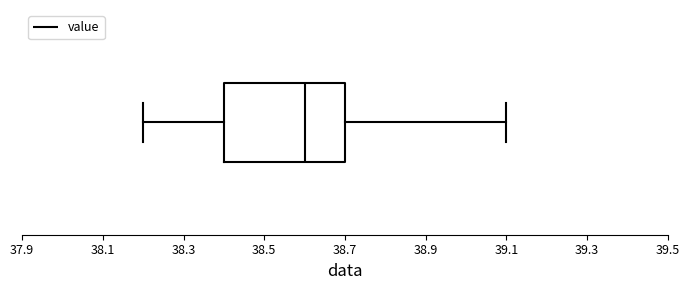

Where does the median line of the box sit on the x-axis? The values are not printed on the chart, so give them approximately, as read against the axis.

38.6